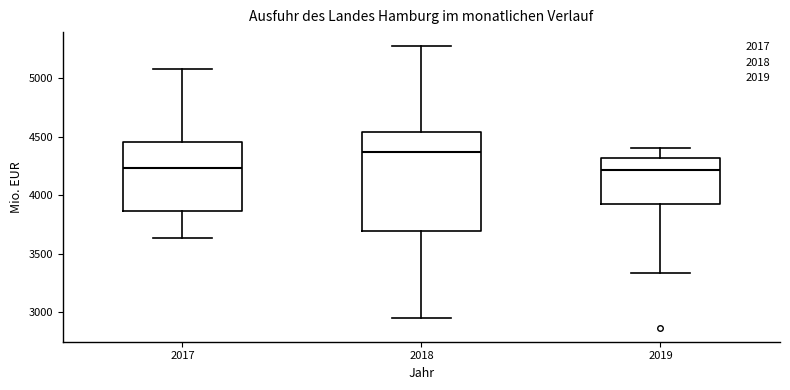

Reading left to right, read every box against the y-axis: the position of its median line, the range the box covers, and the ends of its whiskers. The values are not printed on the chart, so give them approximately, as read against the axis.

2017: median 4250, box 3850 to 4450, whiskers 3650 to 5100
2018: median 4350, box 3700 to 4550, whiskers 2950 to 5300
2019: median 4200, box 3900 to 4300, whiskers 3350 to 4400